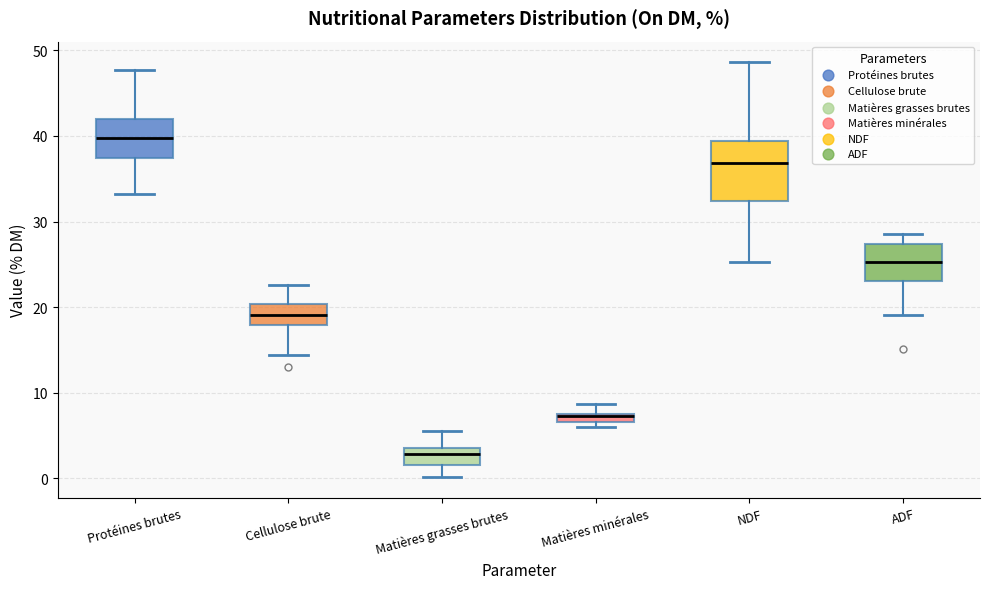

Where does the median line of the box for Protéines brutes sit on the y-axis? The values are not printed on the chart, so give them approximately, as read against the axis.

40